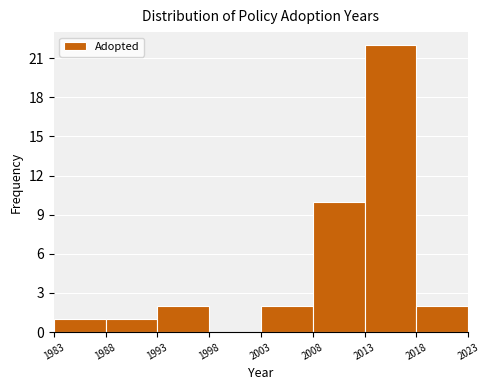

Reading left to right, transcribe this chart: for each bar, give the range it covers on the x-axis and its height. The values are not printed on the chart, so give them approximately, as read against the axis.

1983 to 1988: 1
1988 to 1993: 1
1993 to 1998: 2
1998 to 2003: 0
2003 to 2008: 2
2008 to 2013: 10
2013 to 2018: 22
2018 to 2023: 2